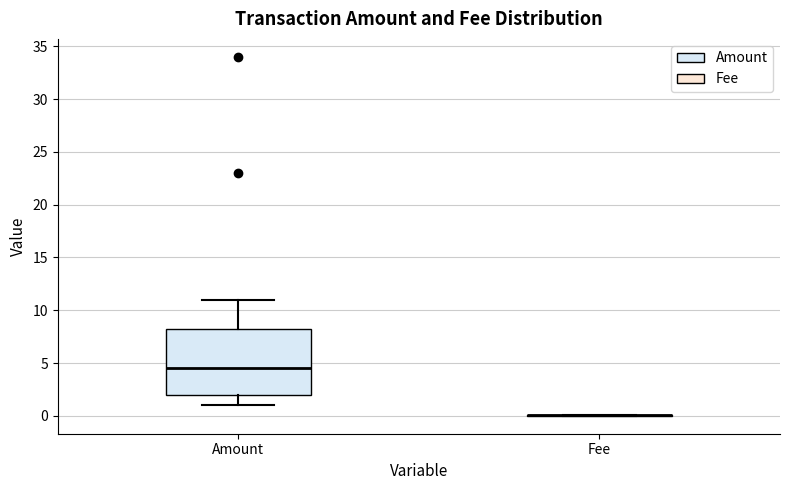

Reading left to right, transcribe this box plot: for each box, give where its median line is, the range the box spans, and where its two whiskers end, as read against the y-axis. The values are not printed on the chart, so give them approximately, as read against the axis.

Amount: median 4.5, box 2.0 to 8.5, whiskers 1.0 to 11.0
Fee: box collapsed to a line at 0.0, whiskers 0.0 to 0.0